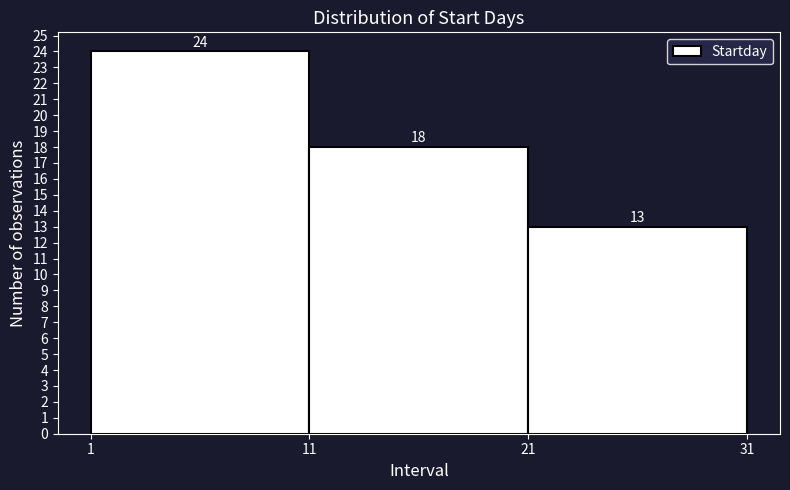

What is the height of the bar covering 1 to 11 on the x-axis?

24